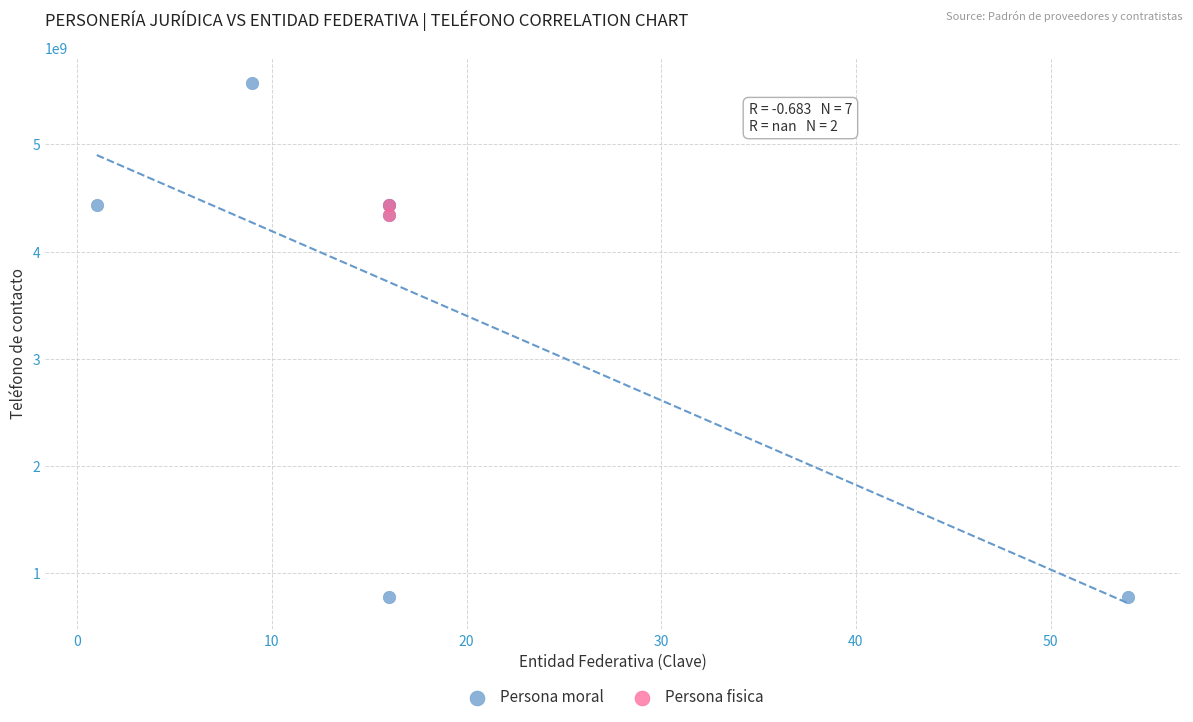

What are all the series names shown in the legend?

Persona moral, Persona fisica